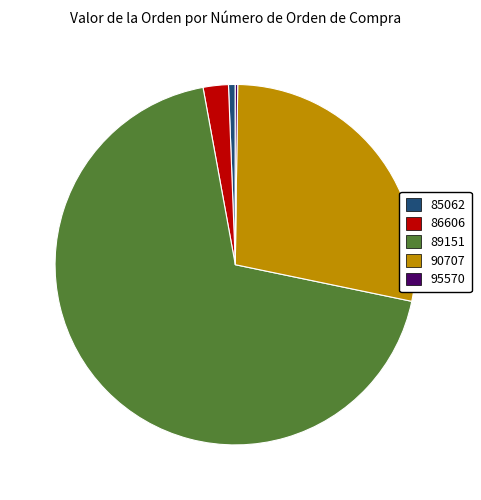

Combined, do 89151 and 86606 account for over 50%?

Yes